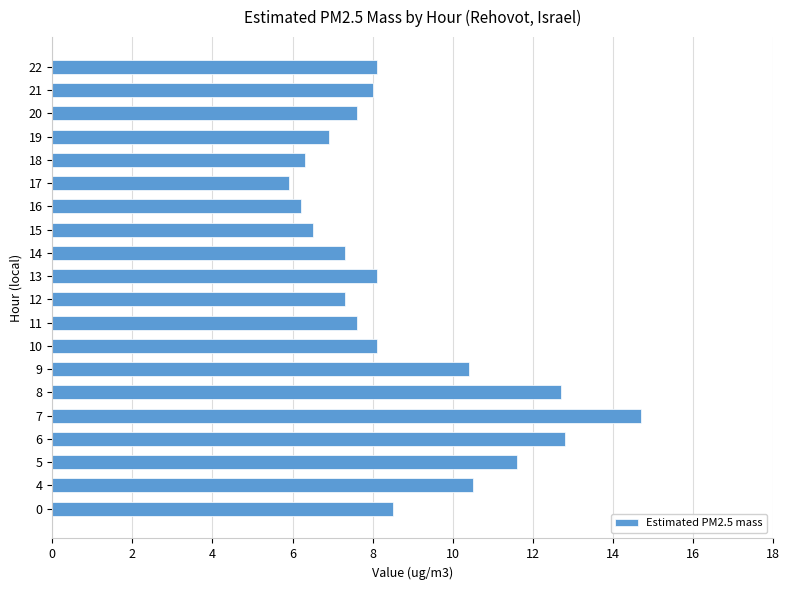

What is the approximate value at 6?

12.8